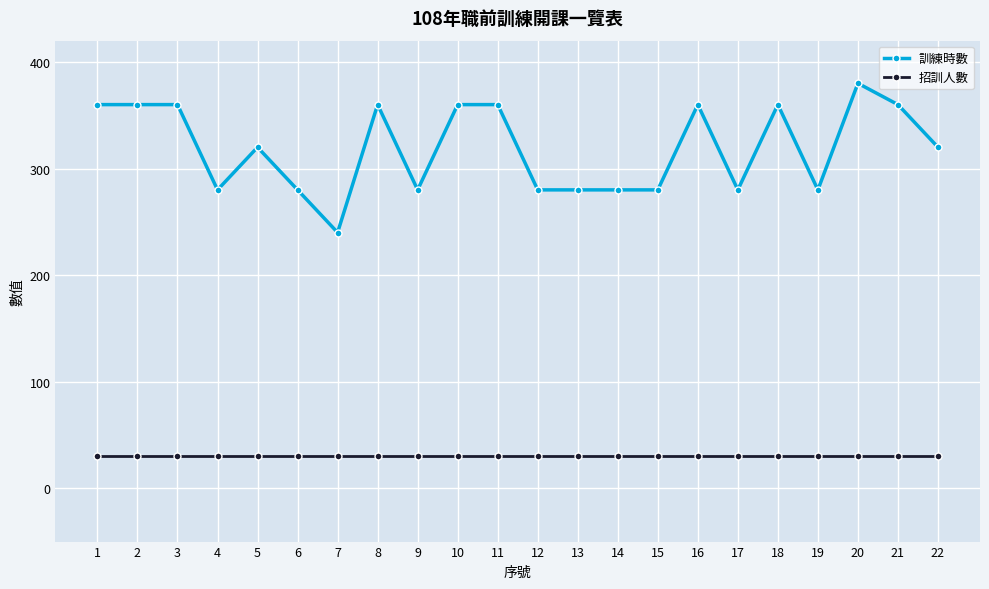

True or false: 招訓人數 and 訓練時數 intersect in this chart.

False